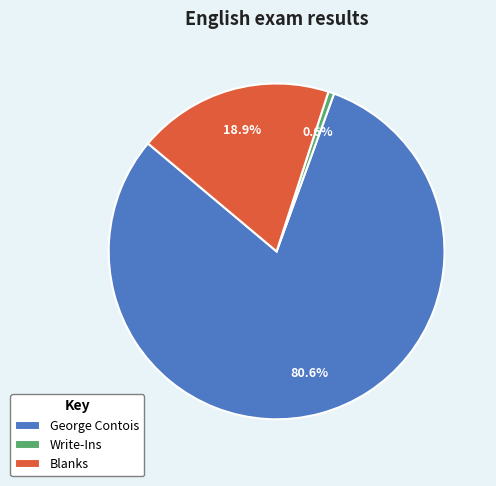

Which has a higher value, Blanks or Write-Ins?

Blanks